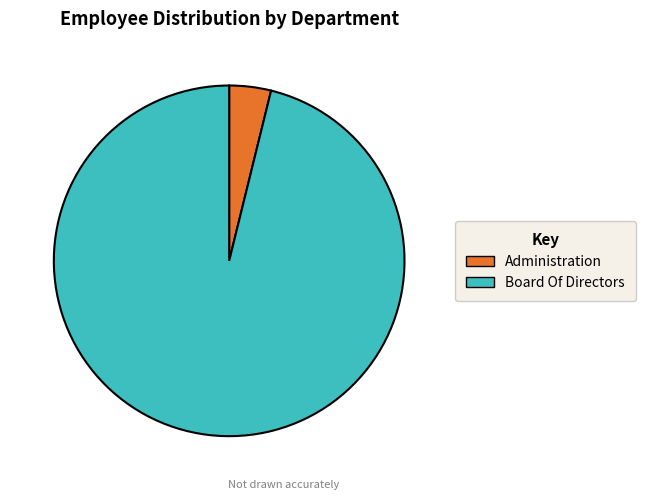

Which category has the biggest portion of the pie?

Board Of Directors